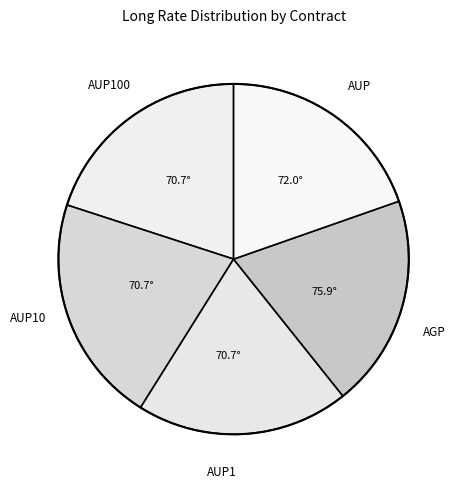

To the nearest percent, what is the difference between the AUP1 and AGP slice percentages?

1%